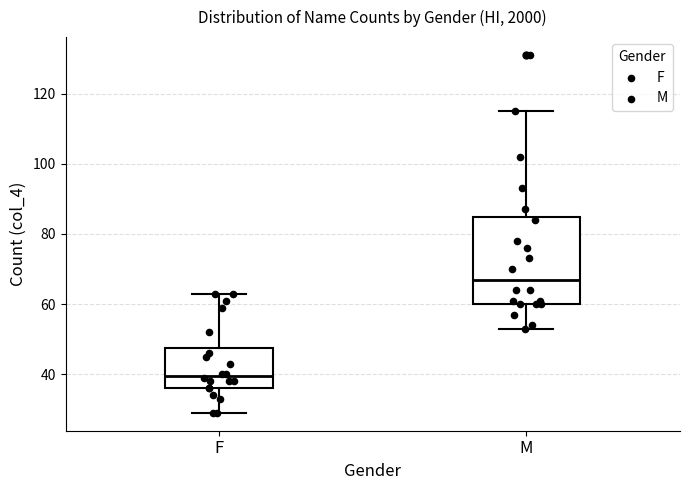

Where does the median line of the box for F sit on the y-axis? The values are not printed on the chart, so give them approximately, as read against the axis.

40